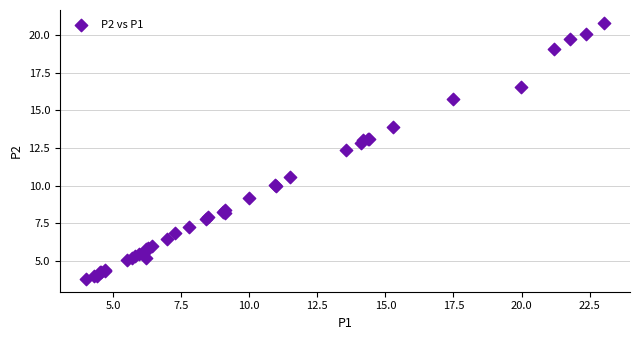

What Y value in the scatter plot is closest to 12?

12.4